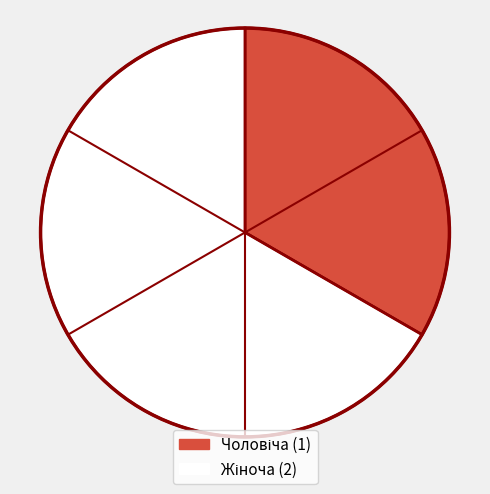

Is there any slice that represents more than half of the pie?

Yes